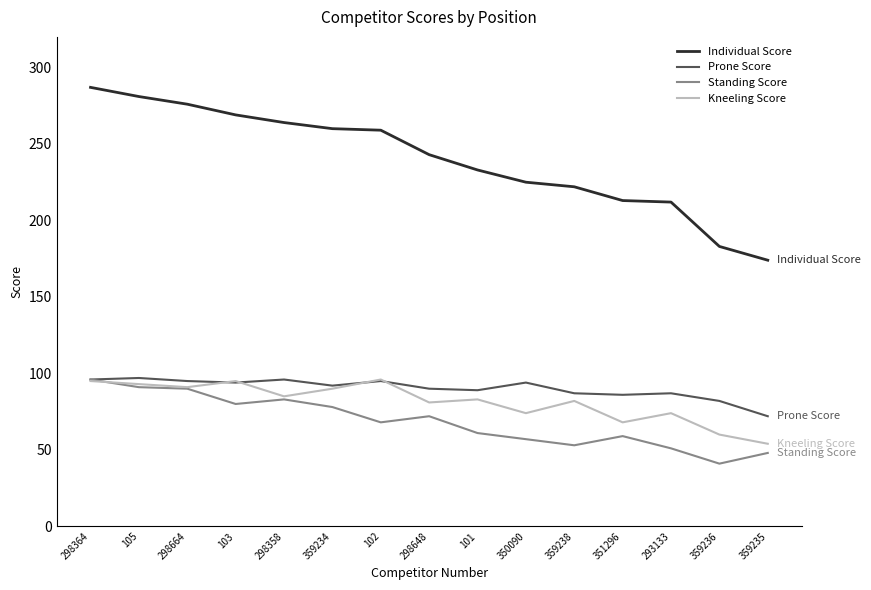

Count the number of data series in this chart.

4